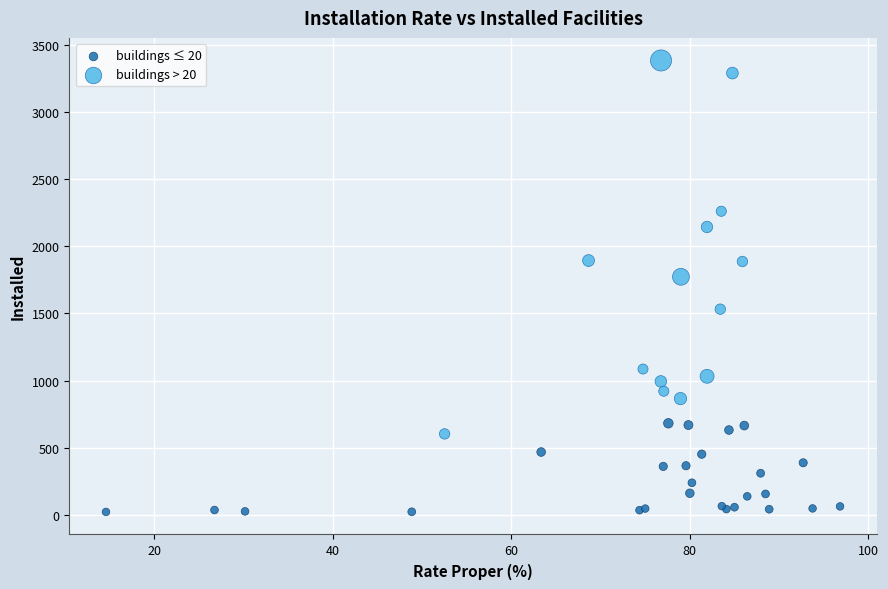

Which series contains the lowest Y value?

buildings ≤ 20